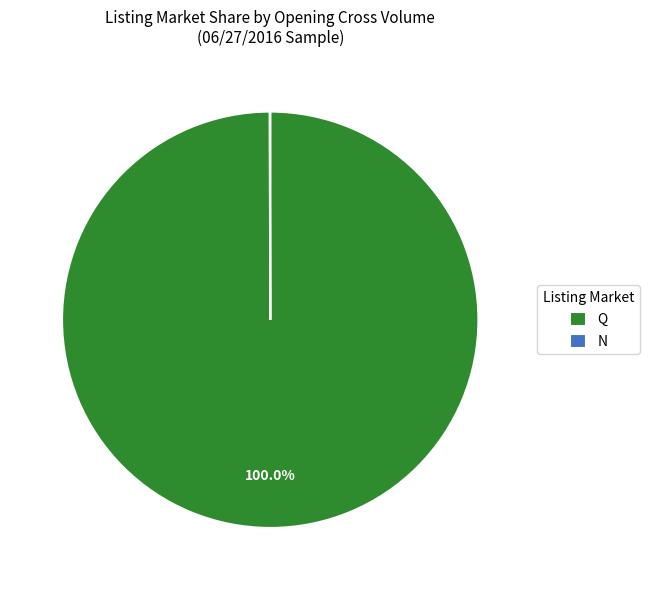

Which slice is the largest?

Q